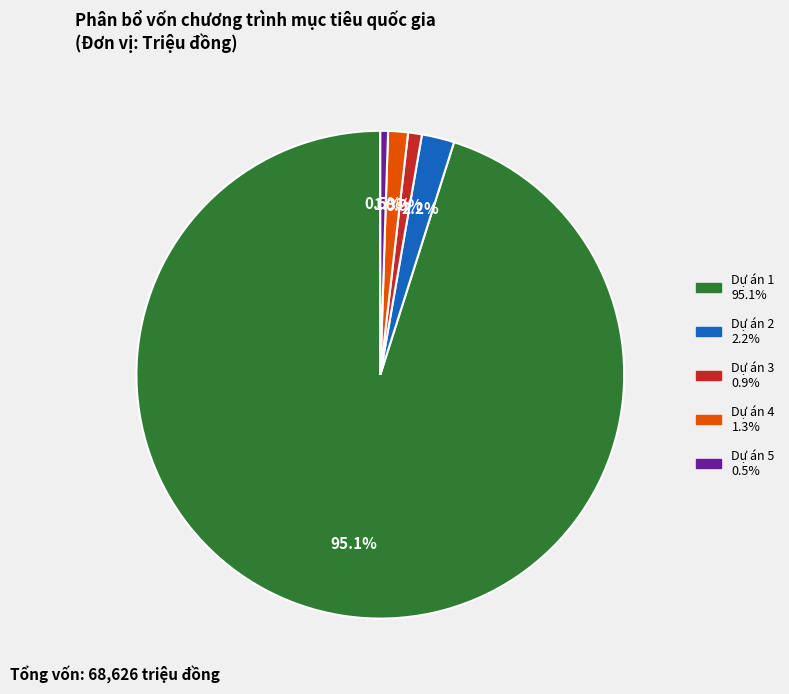

How many slices are in this pie chart?

5